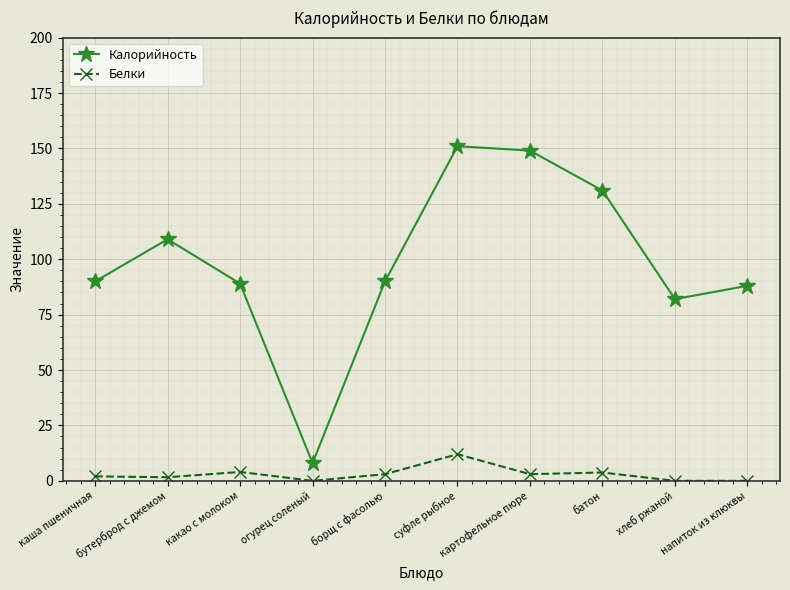

How many interior local peaks does the Калорийность series have?

2